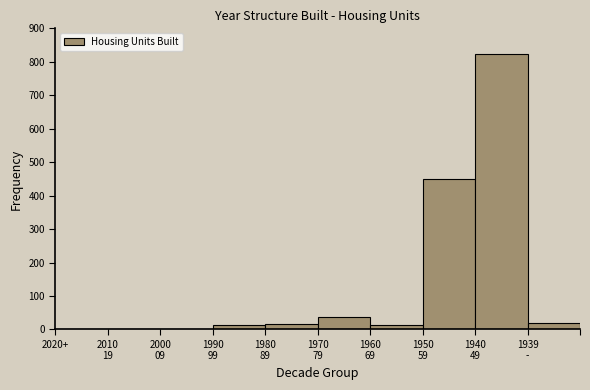

What is the greatest value displayed?

823